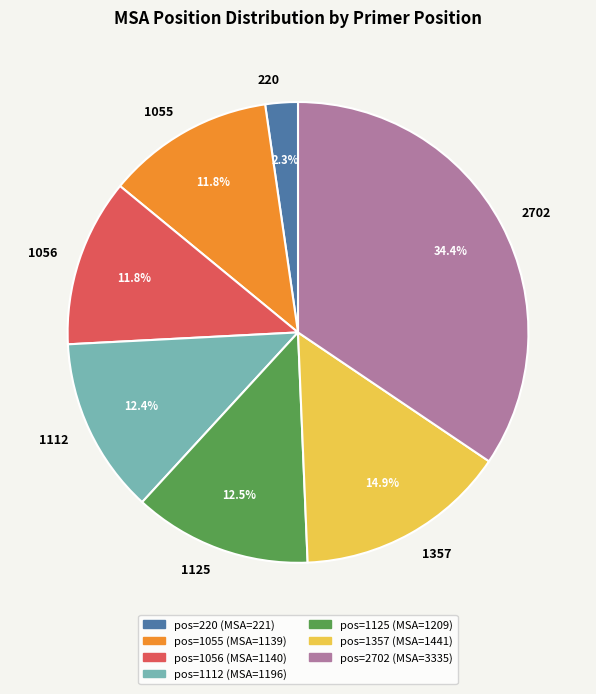

Approximately how many times larger is the value at 1112 compared to 1357?

0.8